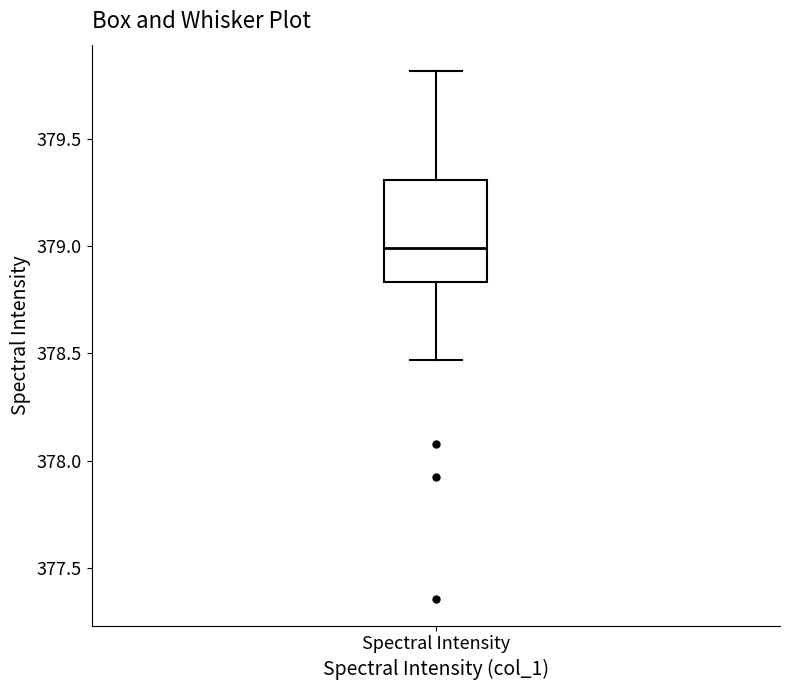

Where does the upper whisker of the box for Spectral Intensity end on the y-axis? The values are not printed on the chart, so give them approximately, as read against the axis.

379.80